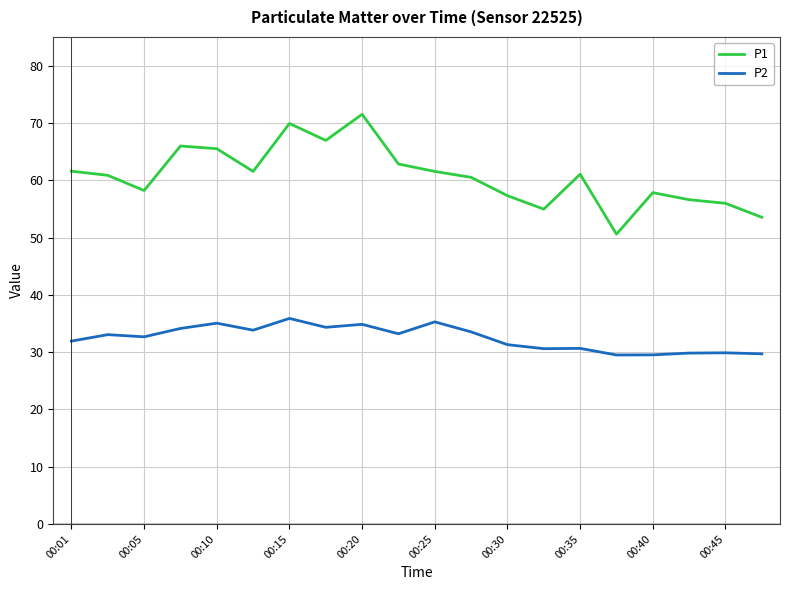

How many lines are shown in the chart?

2